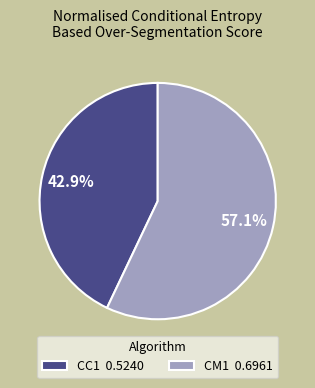

Is CC1 the majority of the pie?

No